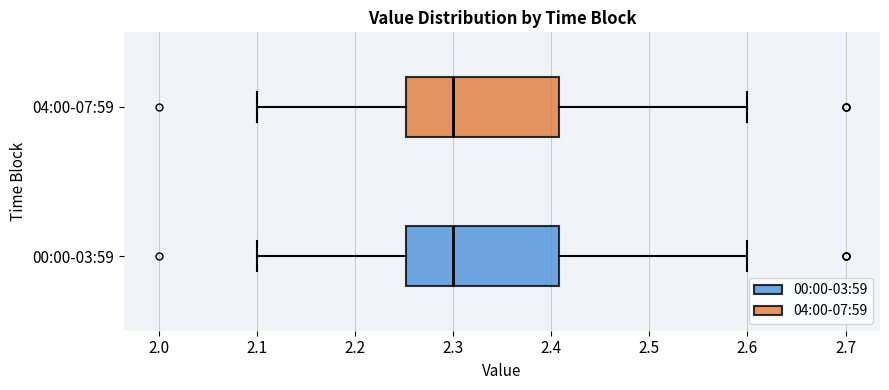

Reading bottom to top, transcribe this box plot: for each box, give where its median line is, the range the box spans, and where its two whiskers end, as read against the x-axis. The values are not printed on the chart, so give them approximately, as read against the axis.

00:00-03:59: median 2.30, box 2.25 to 2.41, whiskers 2.10 to 2.60
04:00-07:59: median 2.30, box 2.25 to 2.41, whiskers 2.10 to 2.60